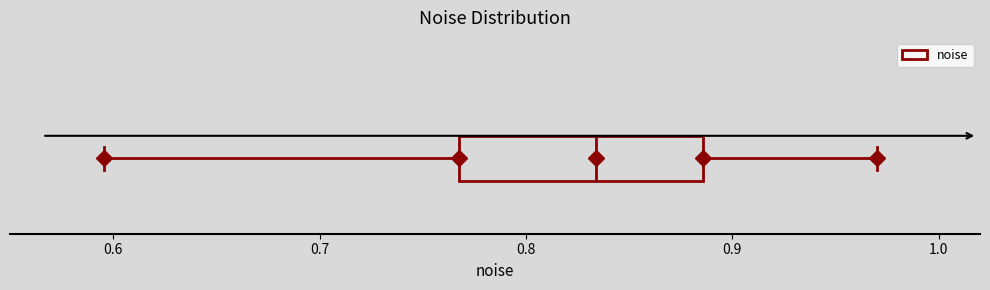

Read this box plot against the x-axis: the position of the median line, the range covered by the box, and the ends of both whiskers. The values are not printed on the chart, so give them approximately, as read against the axis.

median 0.83, box 0.77 to 0.89, whiskers 0.60 to 0.97